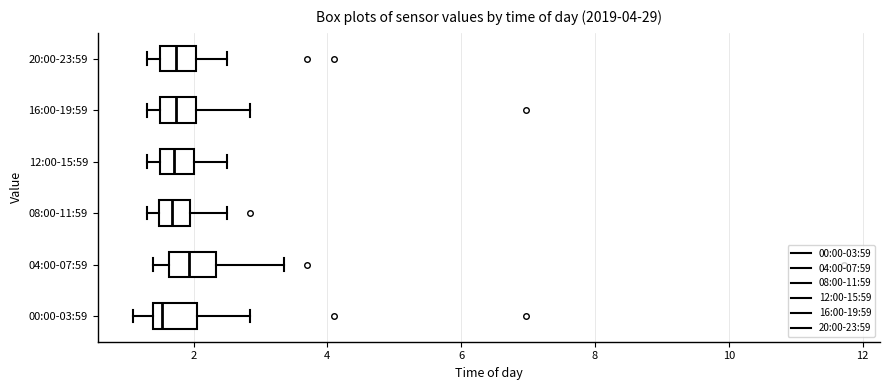

Which box's median line is the furthest to the right?

04:00-07:59